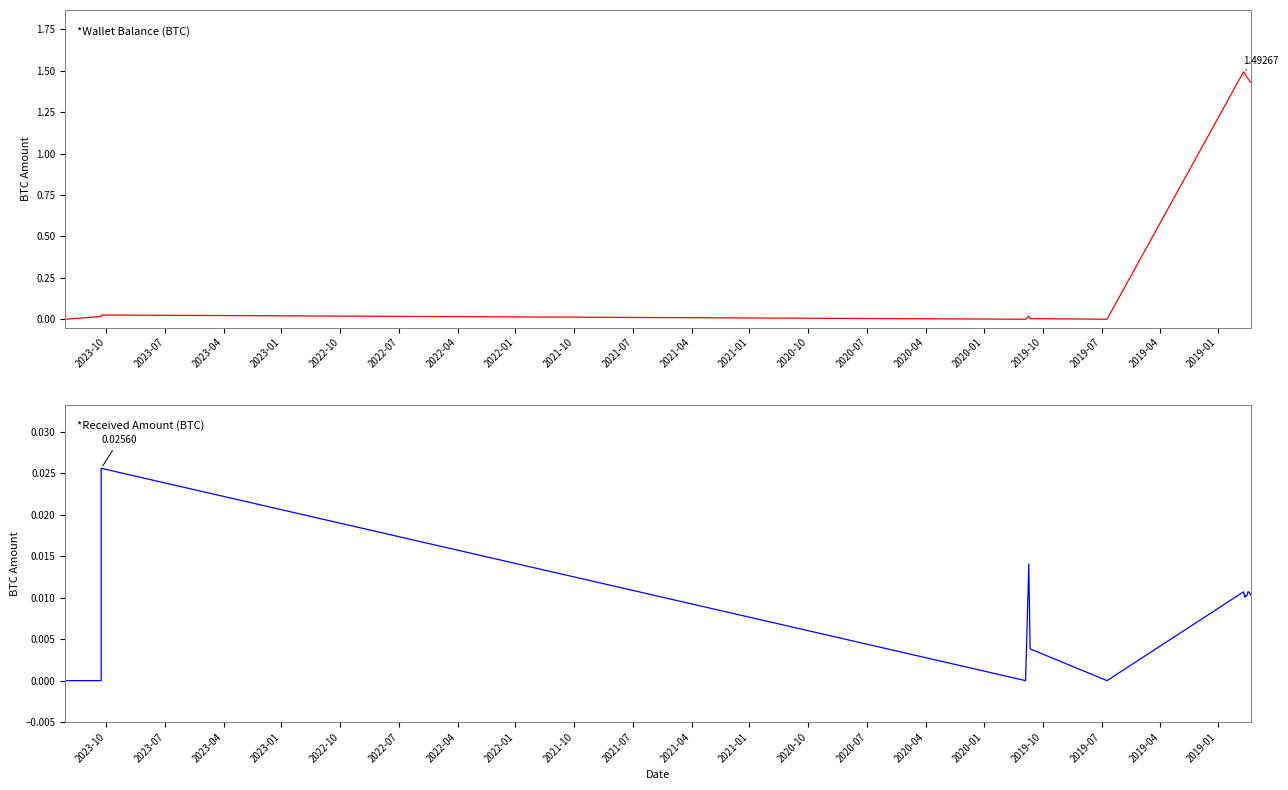

The value of balance at 2021-04 is 0.0. True or false?

True